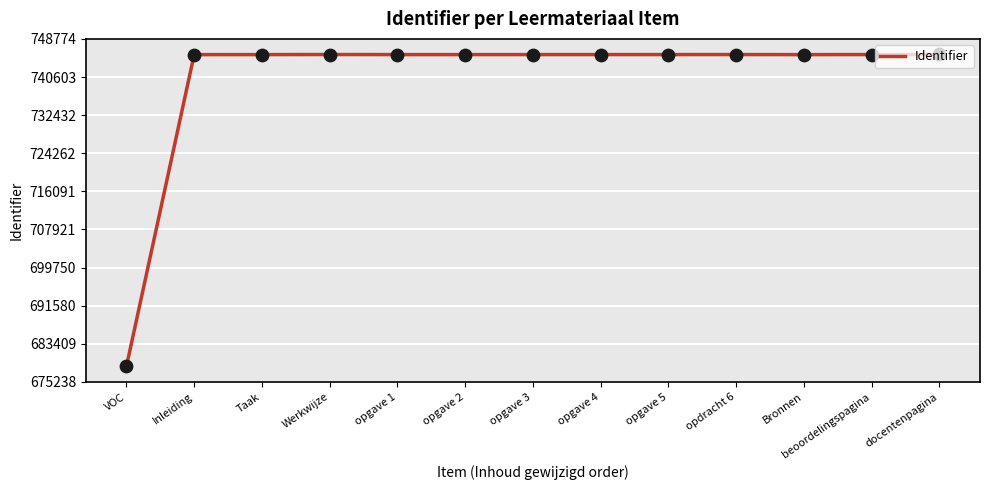

What is the ratio of the value at opgave 4 to the value at Werkwijze?

1.0